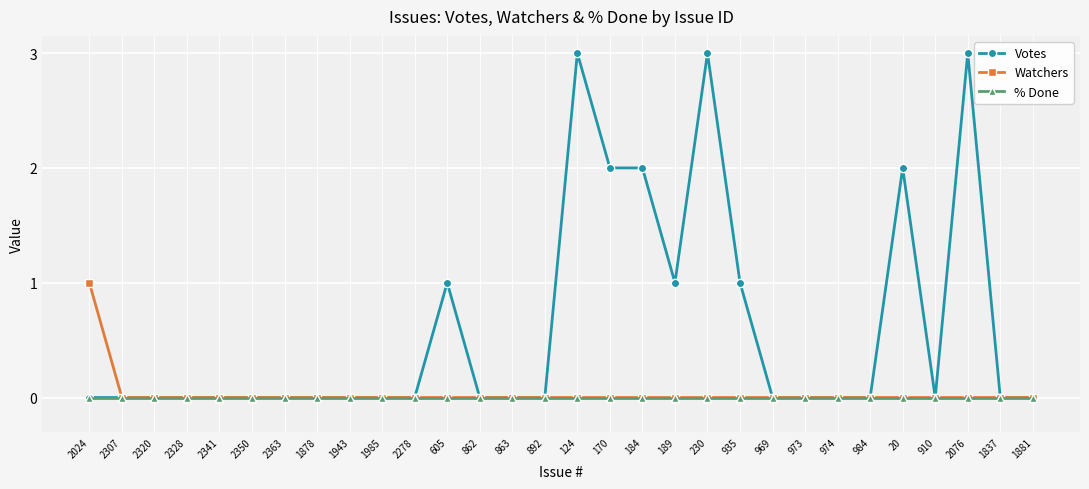

Is it true that Watchers equals 0 at 2278?

True